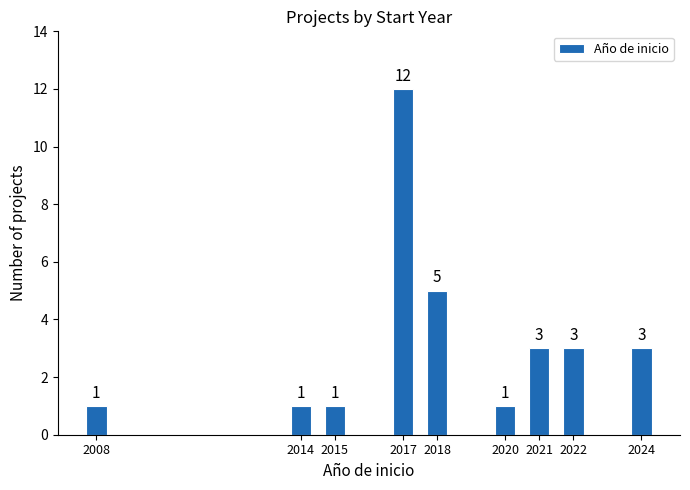

Reading right to left, what are all the values shown in this chart?

2024=3	2022=3	2021=3	2020=1	2018=5	2017=12	2015=1	2014=1	2008=1